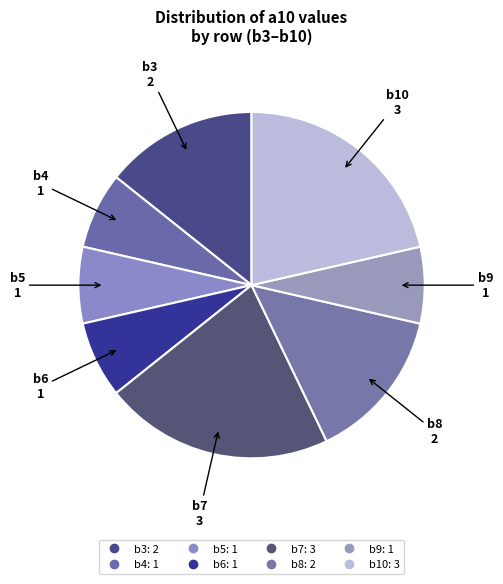

Count the number of slices in the pie.

8